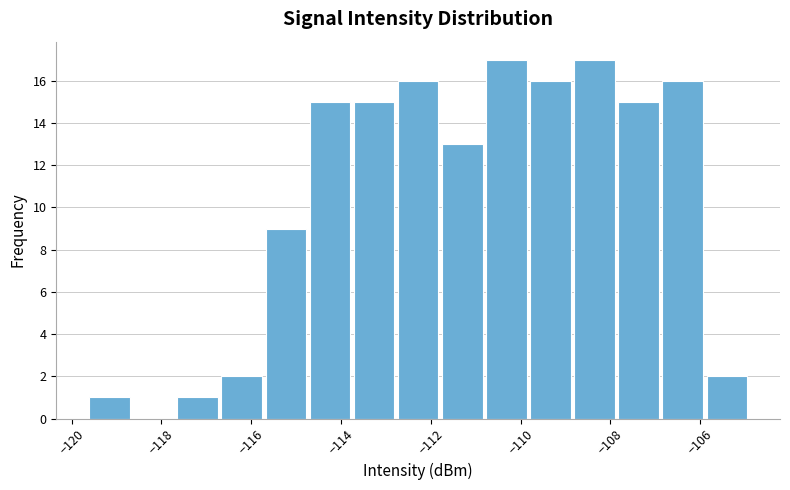

Reading left to right, list every bar in this chart as the range it spans on the x-axis followed by its height. Neither the bar edges nor the heights are printed on the chart, so give them approximately, as read against the axes.

-119.6 to -118.6: 1
-118.6 to -117.6: 0
-117.6 to -116.8: 1
-116.8 to -115.8: 2
-115.8 to -114.8: 9
-114.8 to -113.8: 15
-113.8 to -112.8: 15
-112.8 to -111.8: 16
-111.8 to -110.8: 13
-110.8 to -109.8: 17
-109.8 to -108.8: 16
-108.8 to -107.8: 17
-107.8 to -106.8: 15
-106.8 to -105.8: 16
-105.8 to -105.0: 2